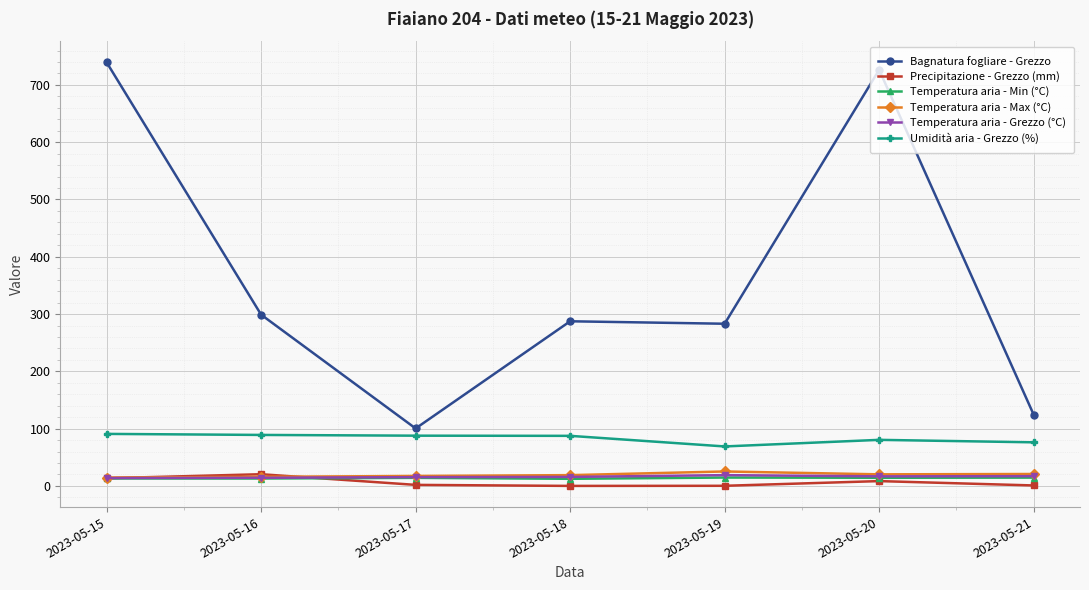

What is the greatest value displayed?

739.4